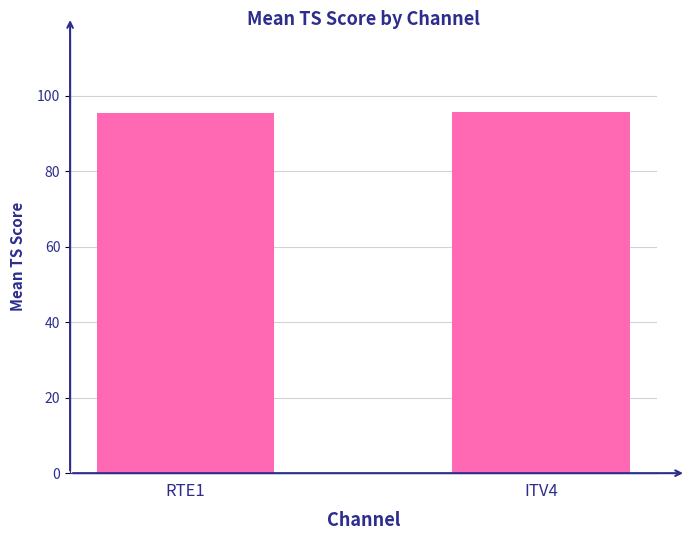

What is the change in value from RTE1 to ITV4?

+0.4